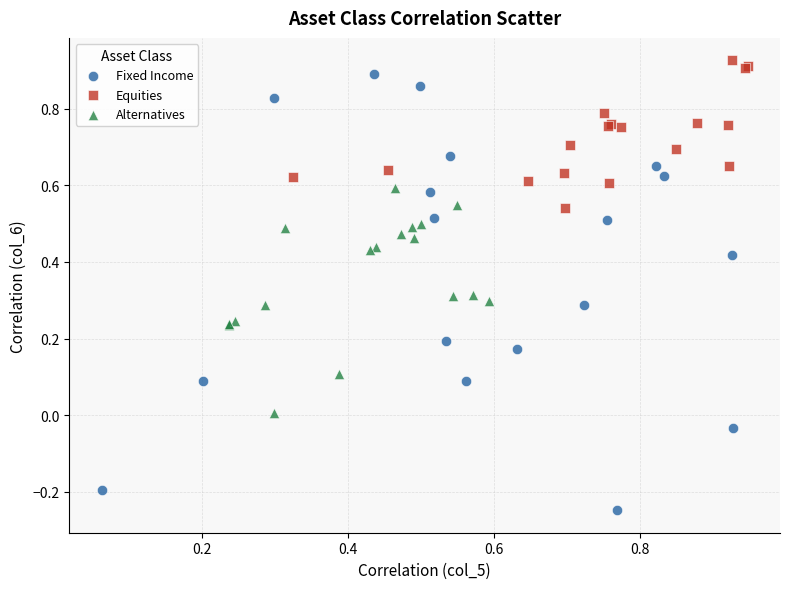

Which series contains the highest Y value?

Equities